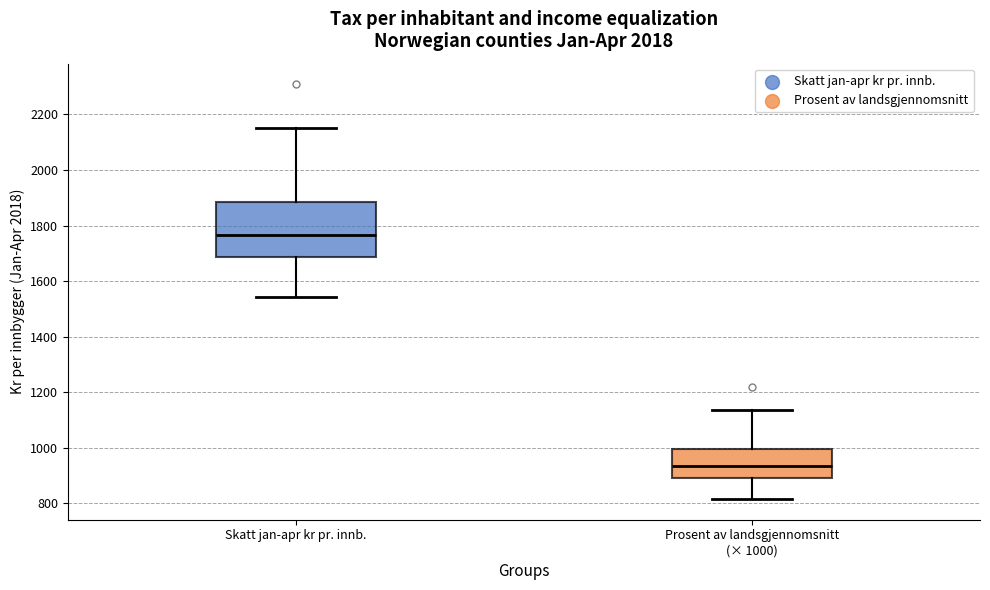

Which box is the tallest, from its lower edge to its upper edge?

Skatt jan-apr kr pr. innb.